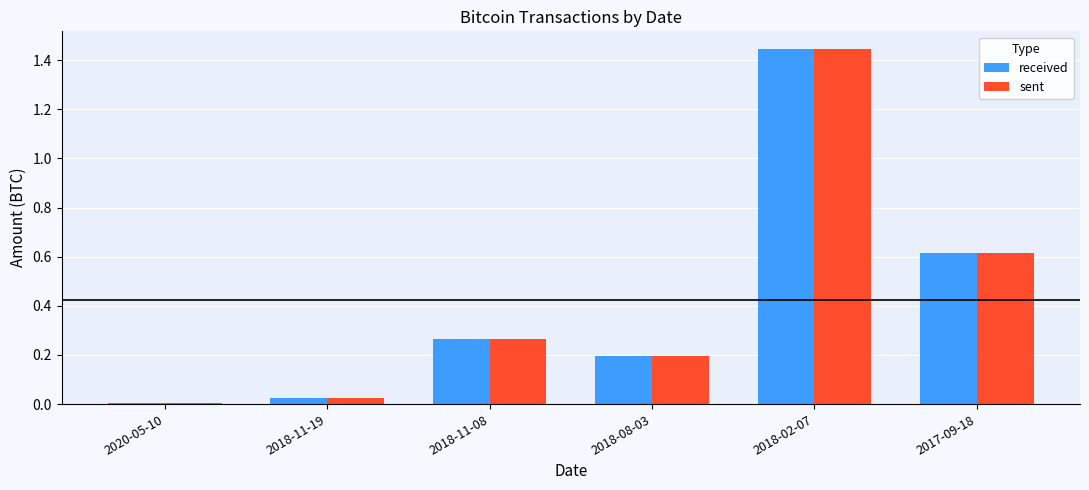

How many data points does each series have?

6